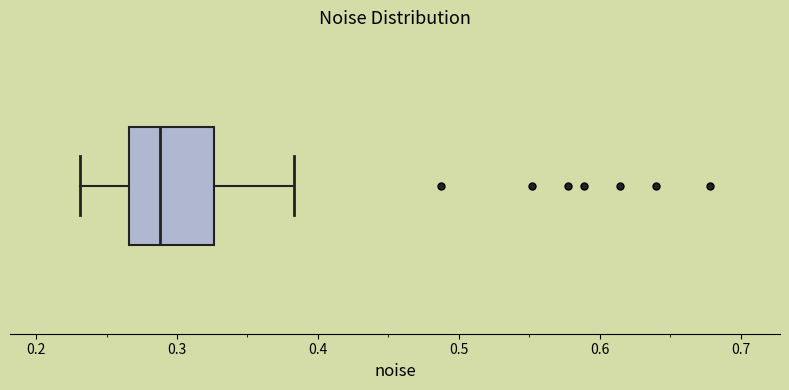

Where is the left edge of the box on the x-axis? The values are not printed on the chart, so give them approximately, as read against the axis.

0.27